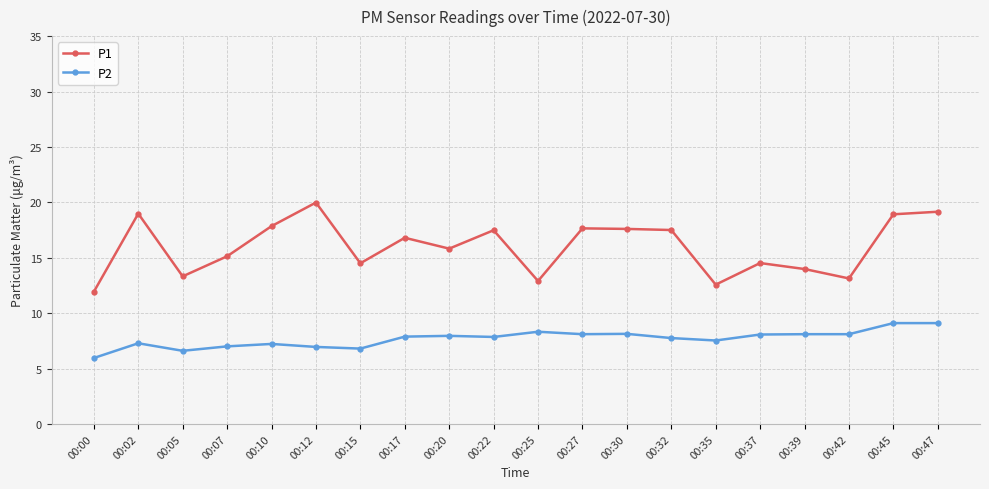

Which series has the largest total across all categories?

P1